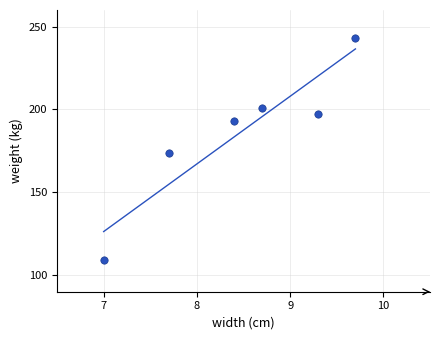

What Y value in the scatter plot is closest to 176?

174